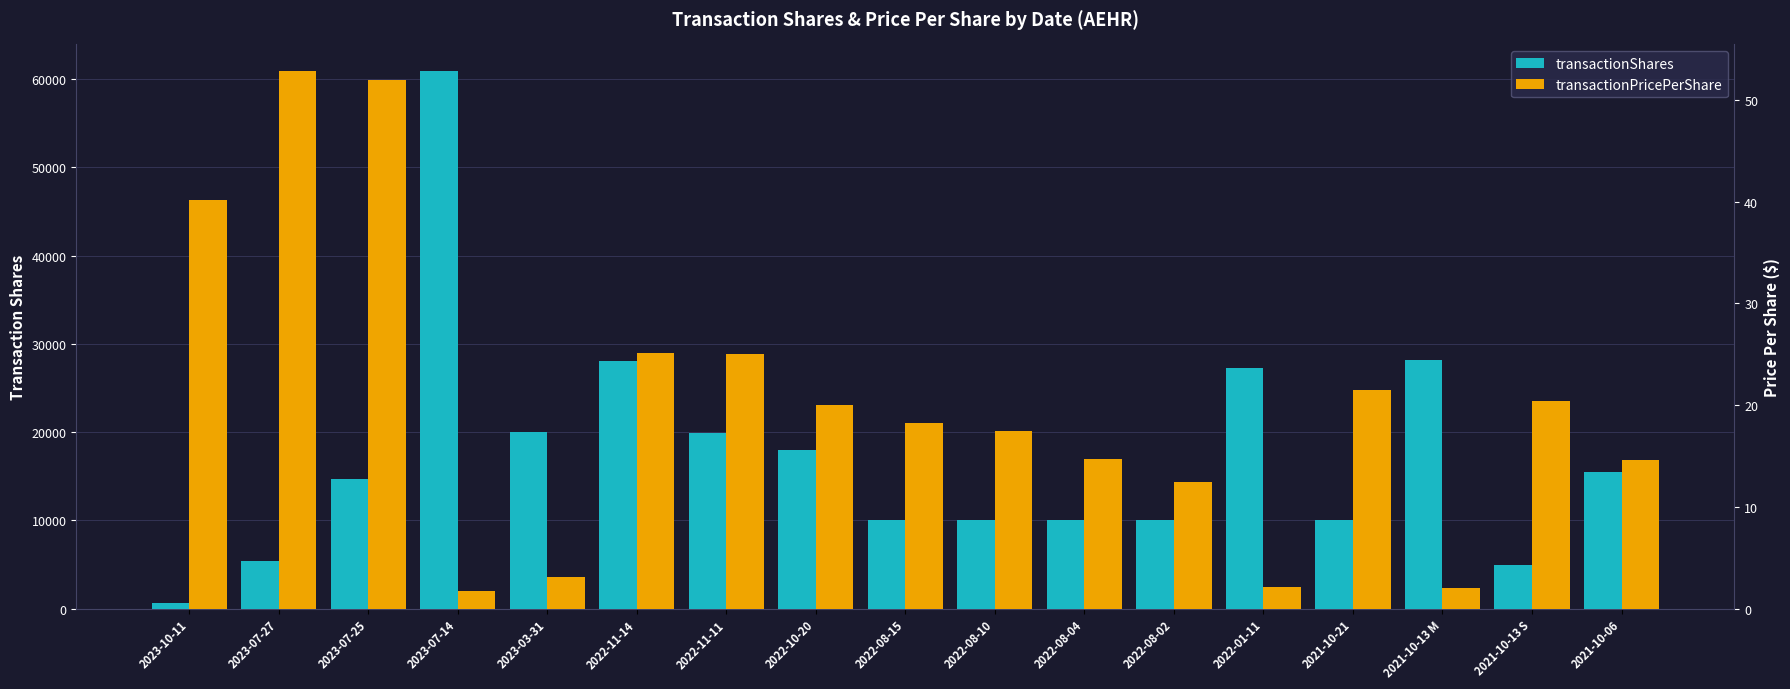

What is the label of the 2nd bar from the left?

2023-07-27